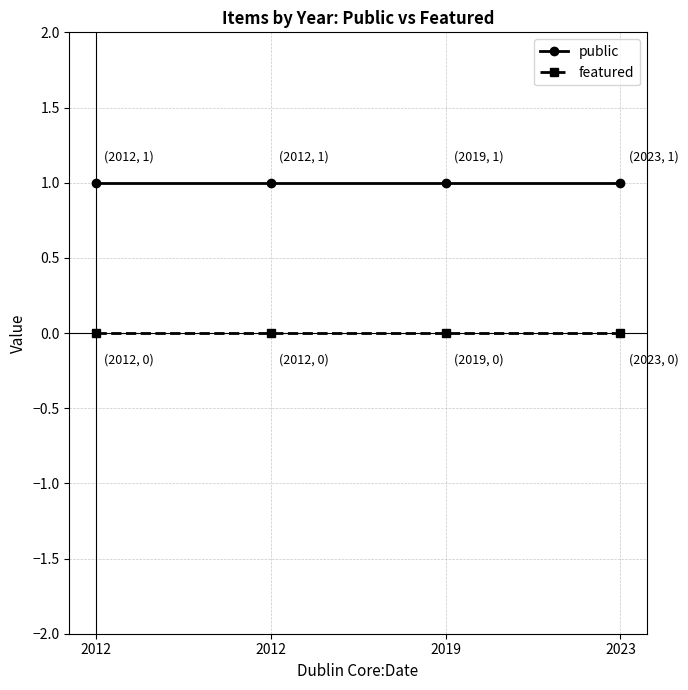

Count the number of categories in the chart.

4